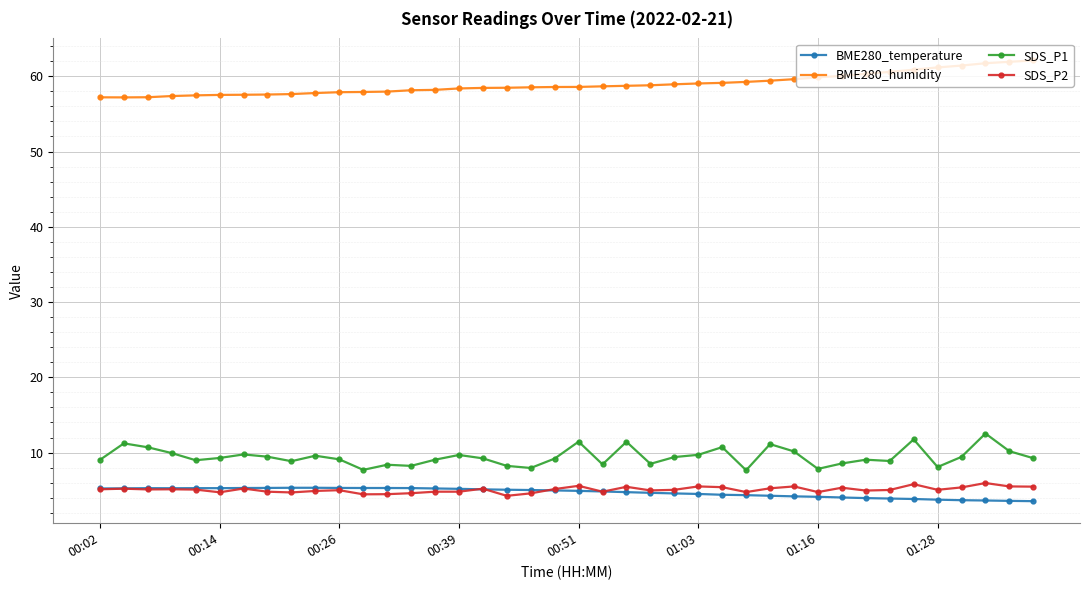

True or false: SDS_P1 has more than 2 interior local peaks.

True